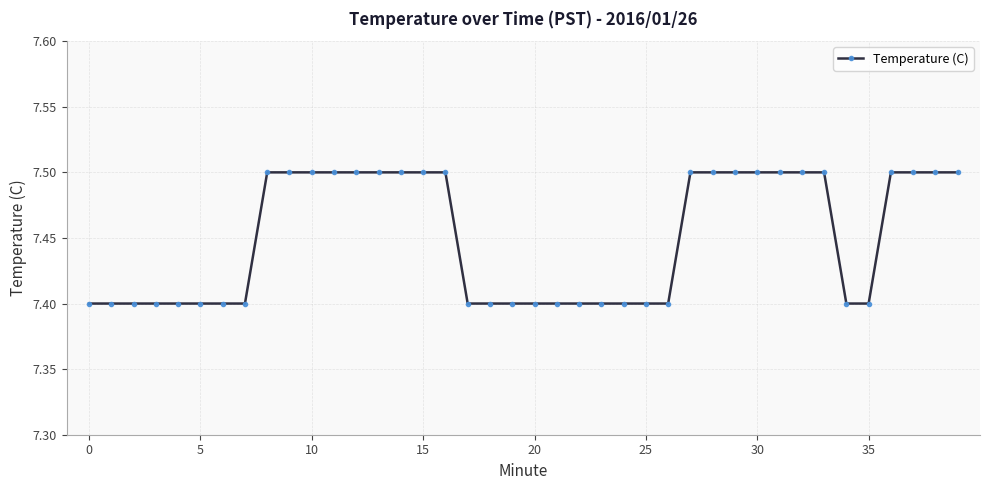

What is the sum of all values?

298.0